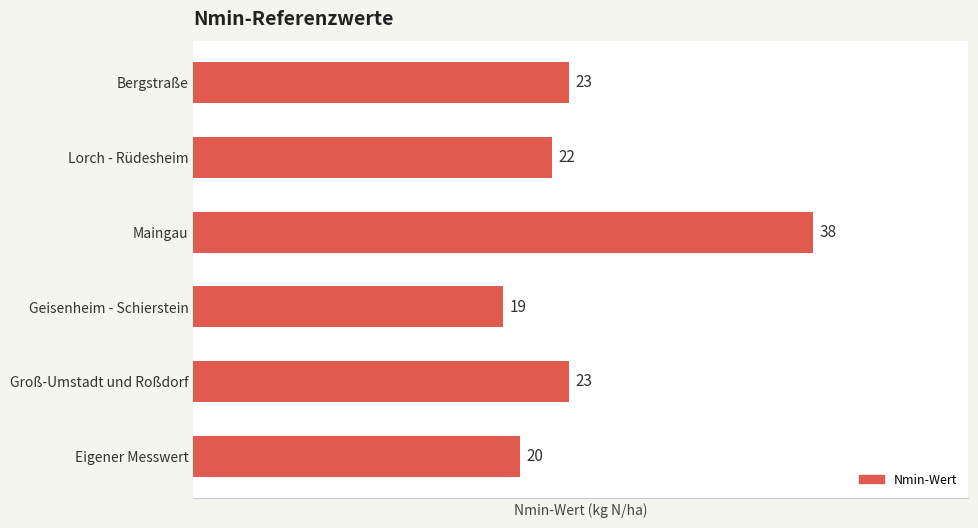

What is the sum of all values?

145